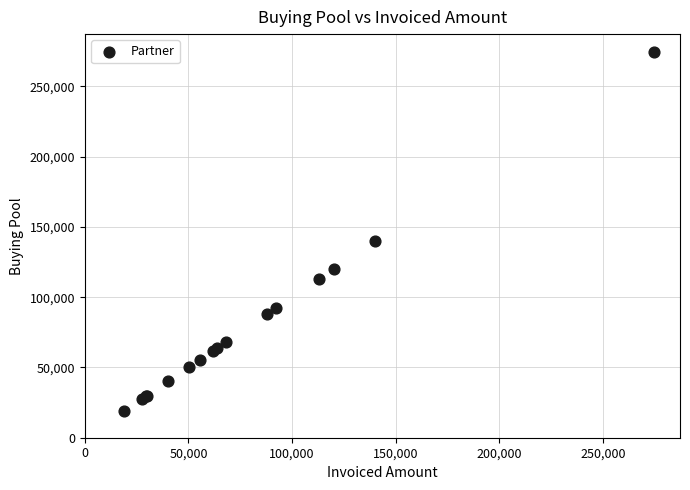

What Y value in the scatter plot is closest to 146690?

140190